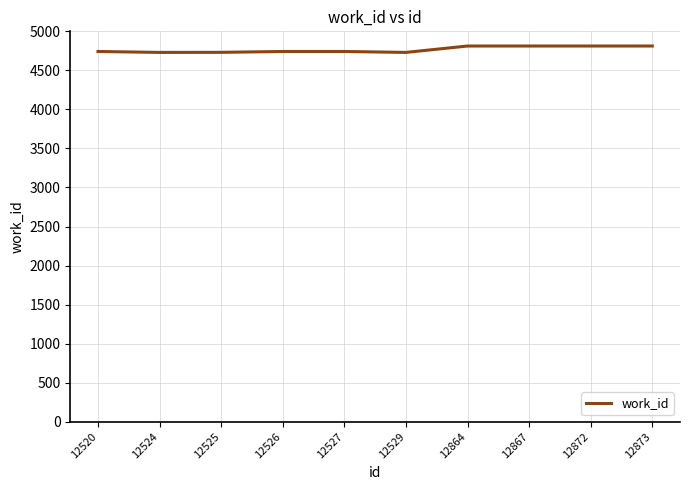

What is the ratio of the value at 12520 to the value at 12867?

1.0